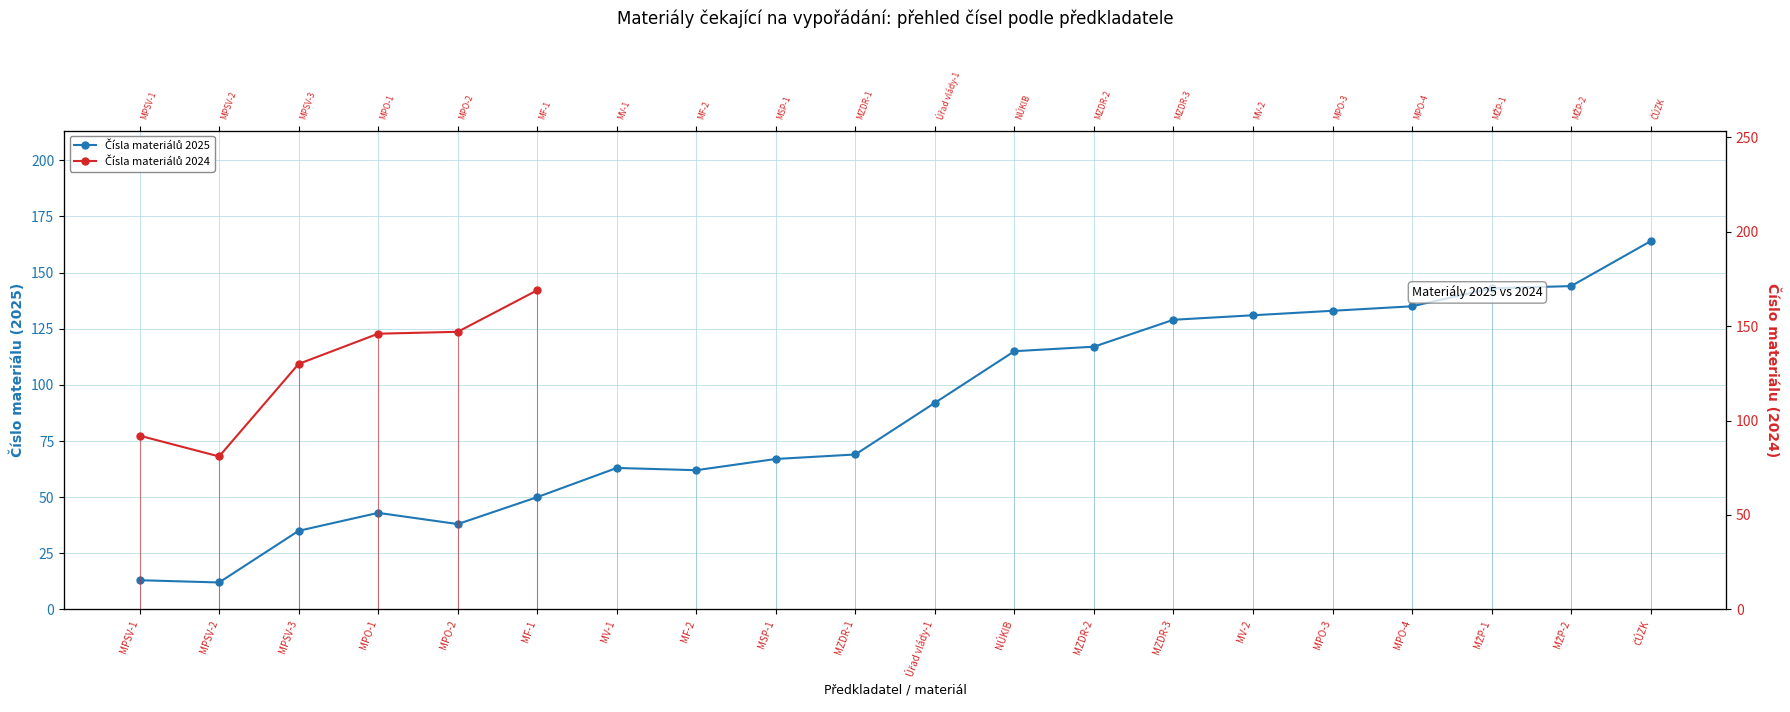

What is the difference between the values at MZDR-2 and MZDR-1?

48